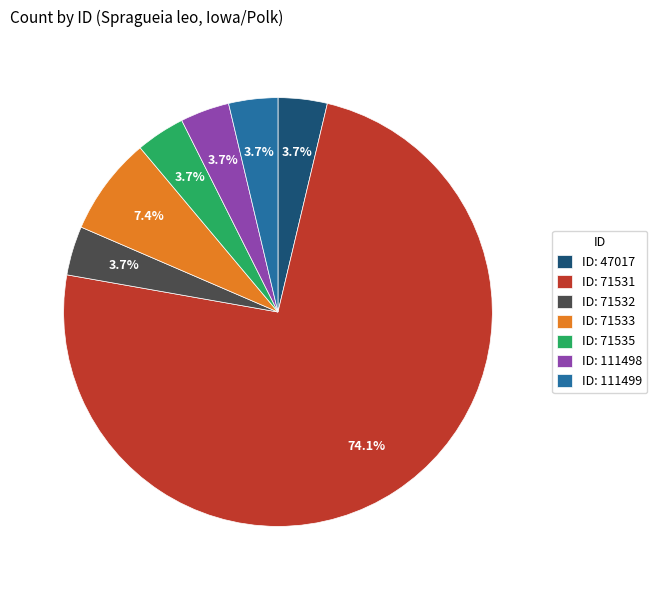

Does ID: 111499 account for over 50% of the chart?

No